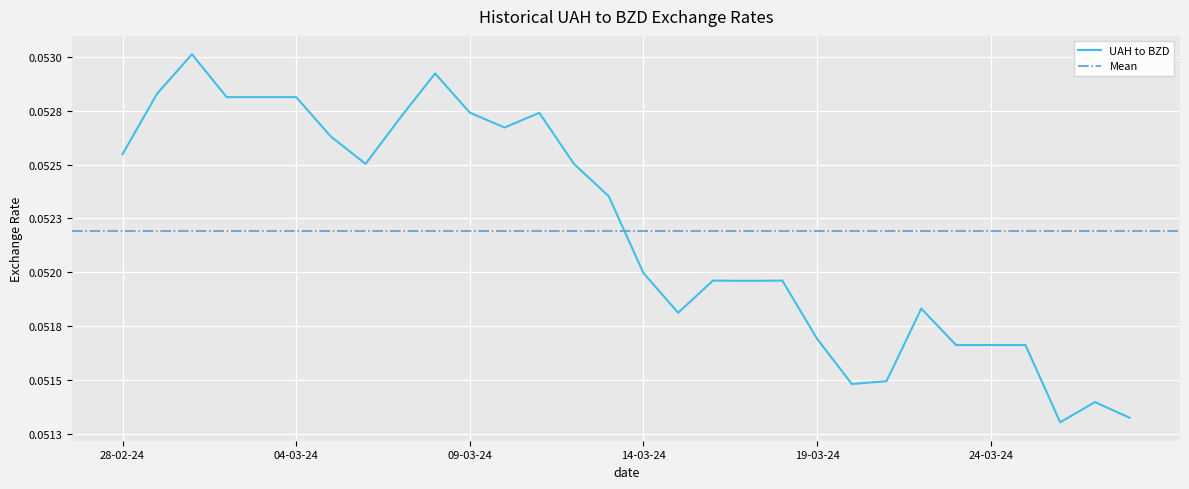

The value at 04-03-24 is 0.1. True or false?

True